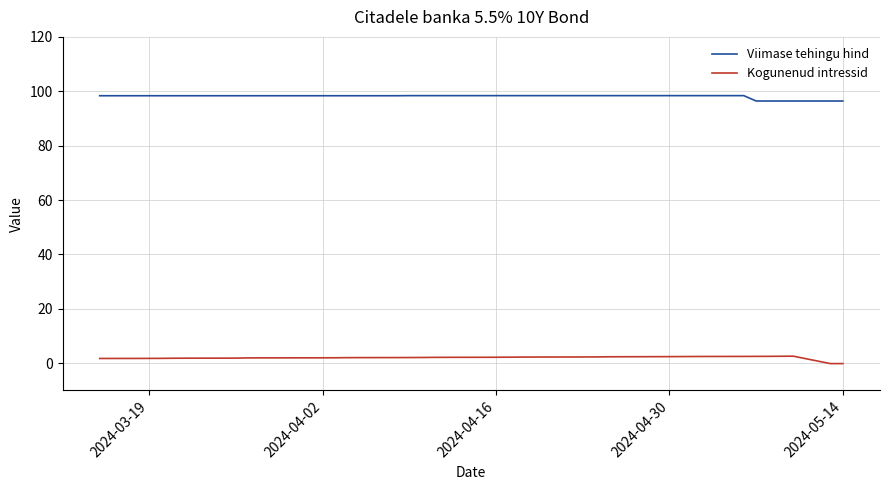

Count the Viimase tehingu hind values in the range 98 to 99.

34